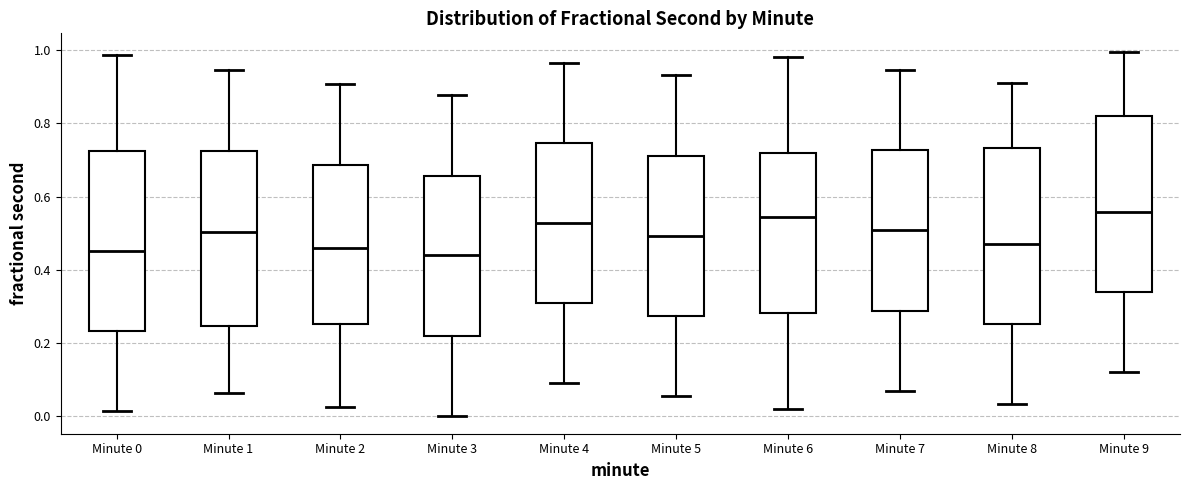

Where does the median line of the box for Minute 5 sit on the y-axis? The values are not printed on the chart, so give them approximately, as read against the axis.

0.50